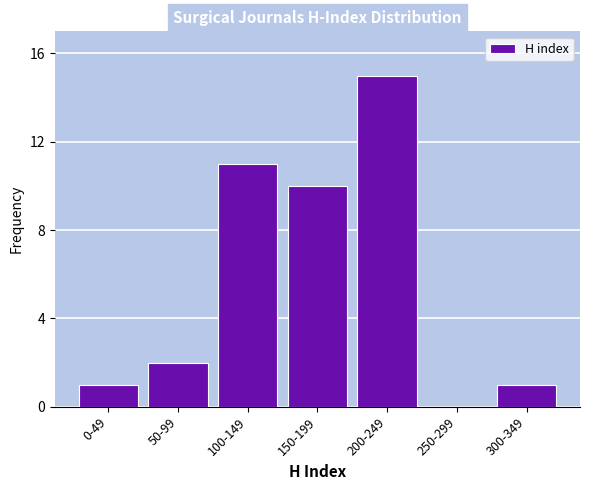

Reading right to left, what are all the values shown in this chart?

300-349=1	250-299=0	200-249=15	150-199=10	100-149=11	50-99=2	0-49=1